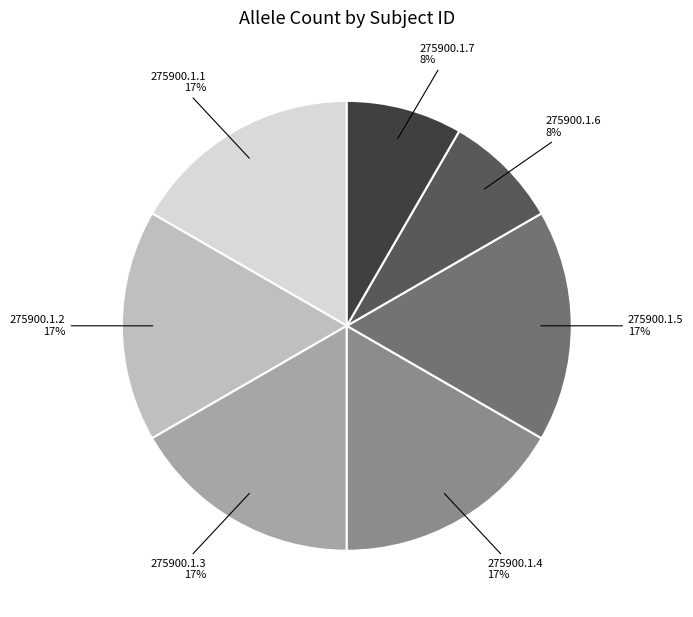

Is the sum of 275900.1.4 and 275900.1.1 greater than half?

No